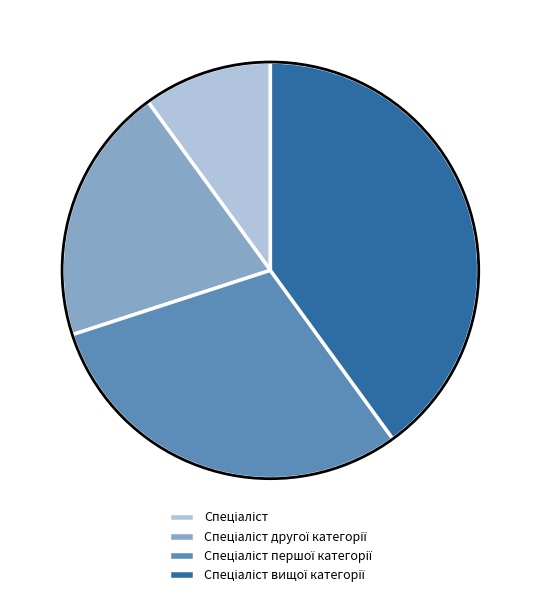

Is there a majority slice in this chart?

No